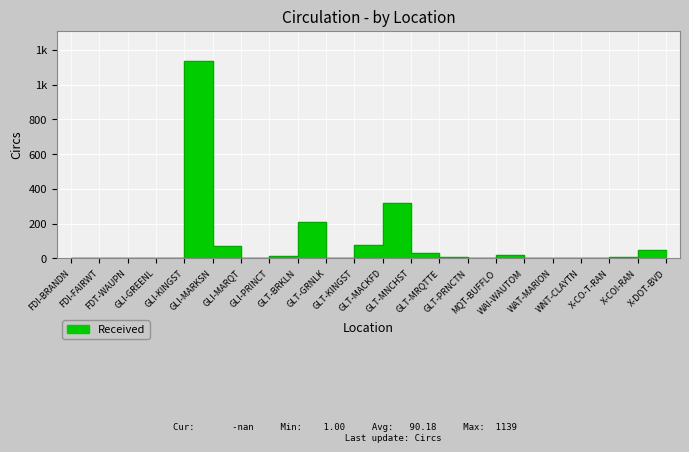

Reading left to right, what are all the values shown in this chart?

4	1	5	4	5	1139	72	4	13	212	2	76	321	31	9	3	21	4	1	2	7	48